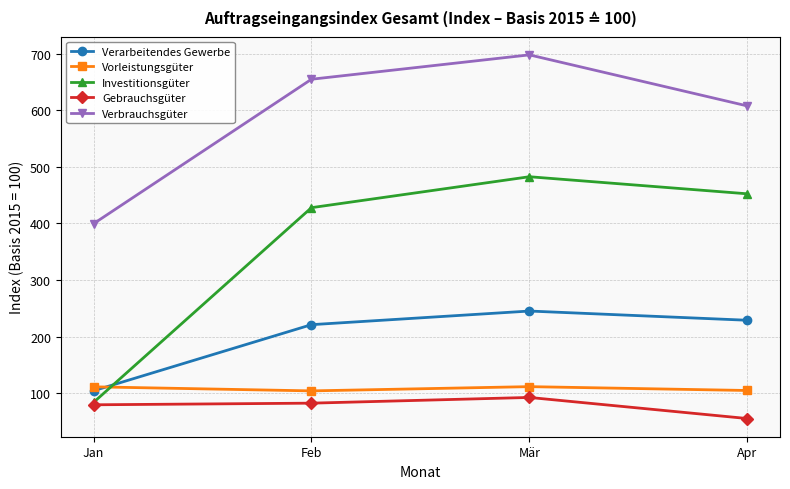

What is the label of the 3rd point from the left?

Mär